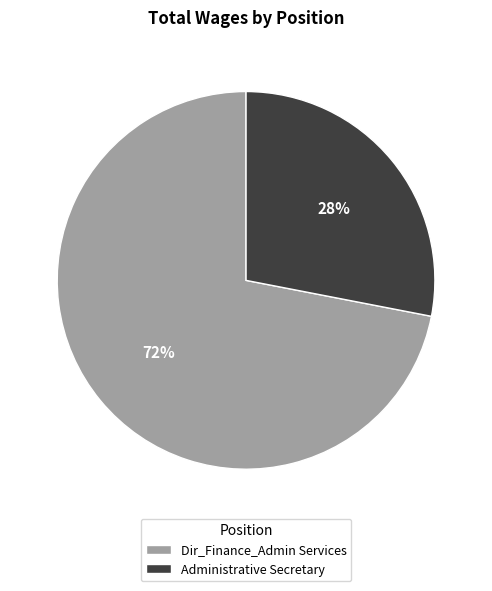

To the nearest percent, what is the average slice percentage?

50%